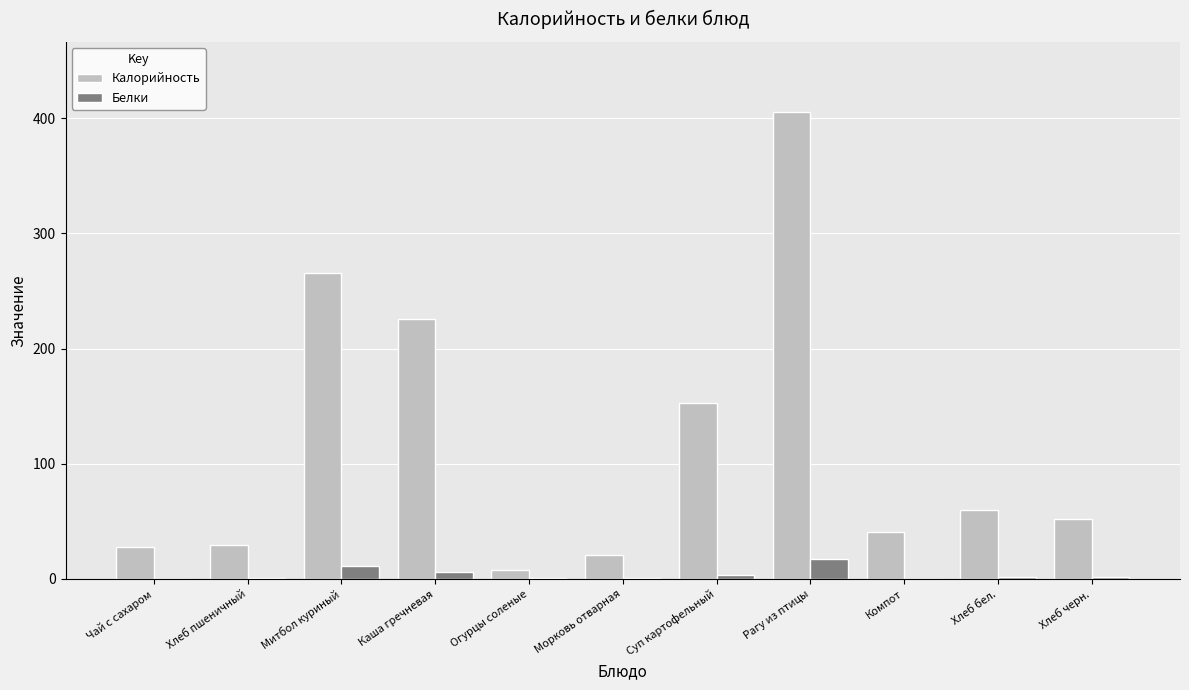

What value does the Калорийность series have at Хлеб бел.?

59.7